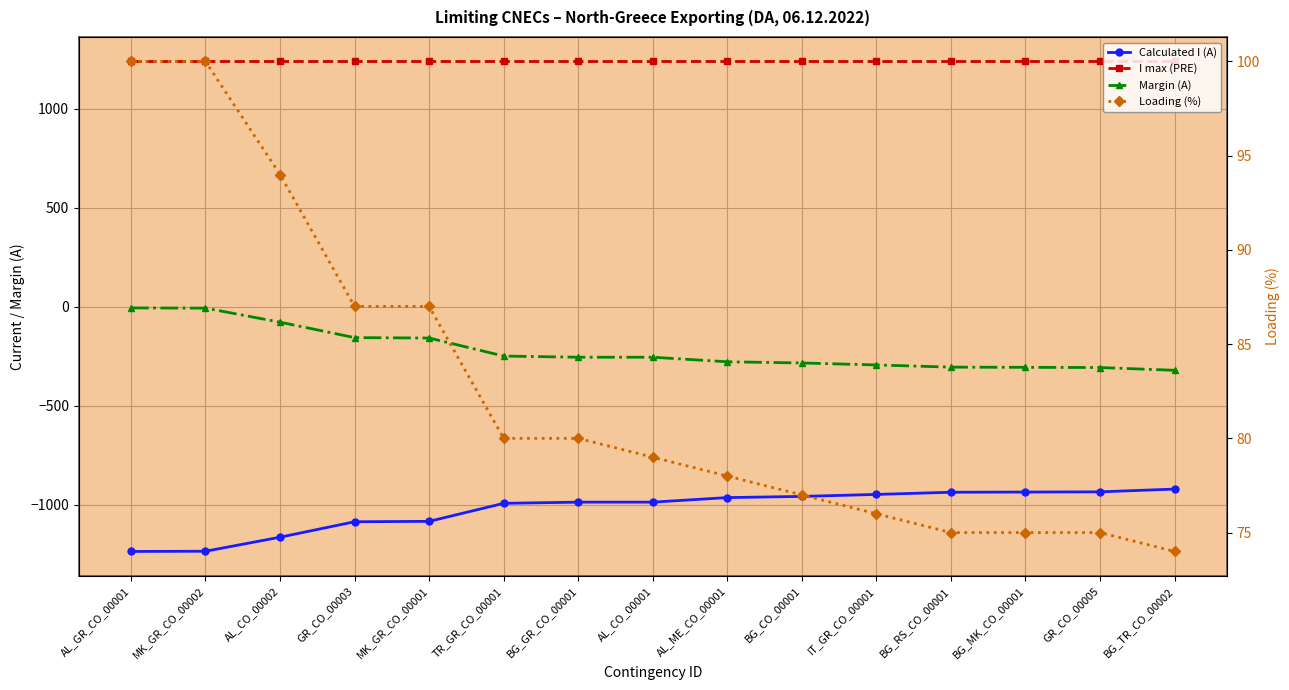

Where does the Margin (A) series first go above -254?

AL_GR_CO_00001